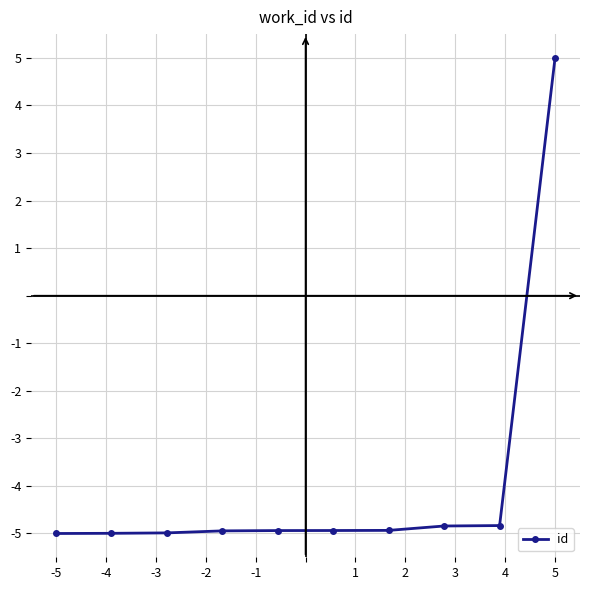

What is the difference between the maximum and minimum values?

10.0